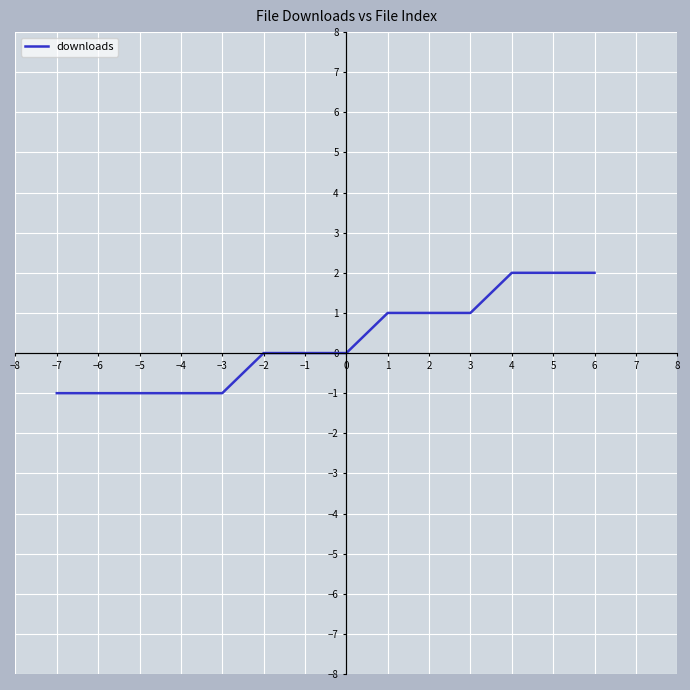

What position from the left is −6?

2